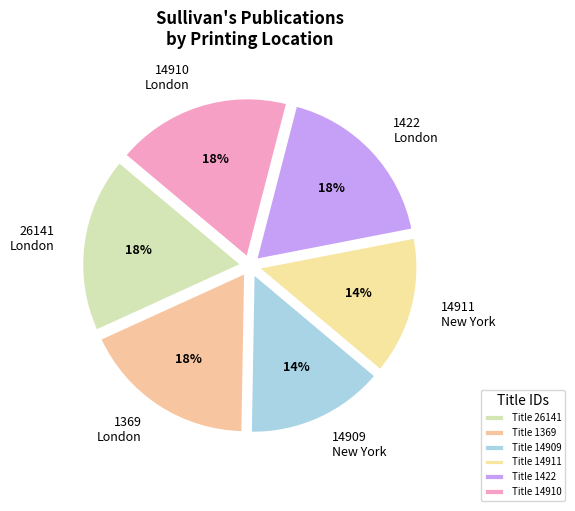

To the nearest percent, what is the average slice percentage?

17%